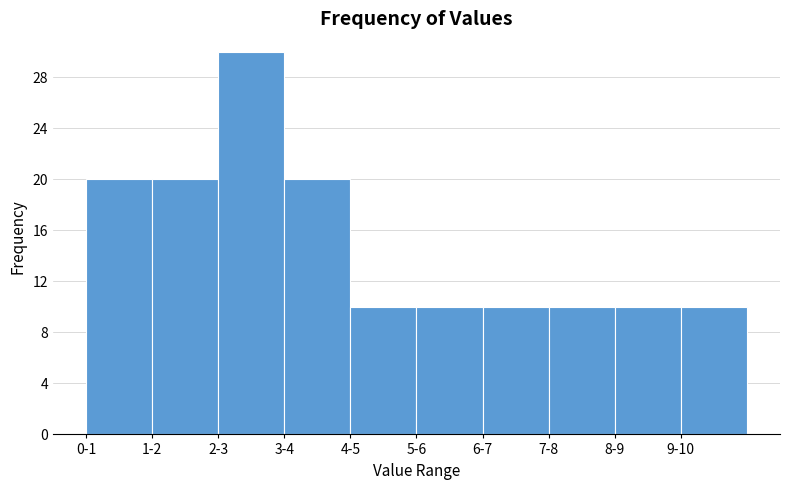

Reading right to left, list all the values displayed in this chart.

10	10	10	10	10	10	20	30	20	20